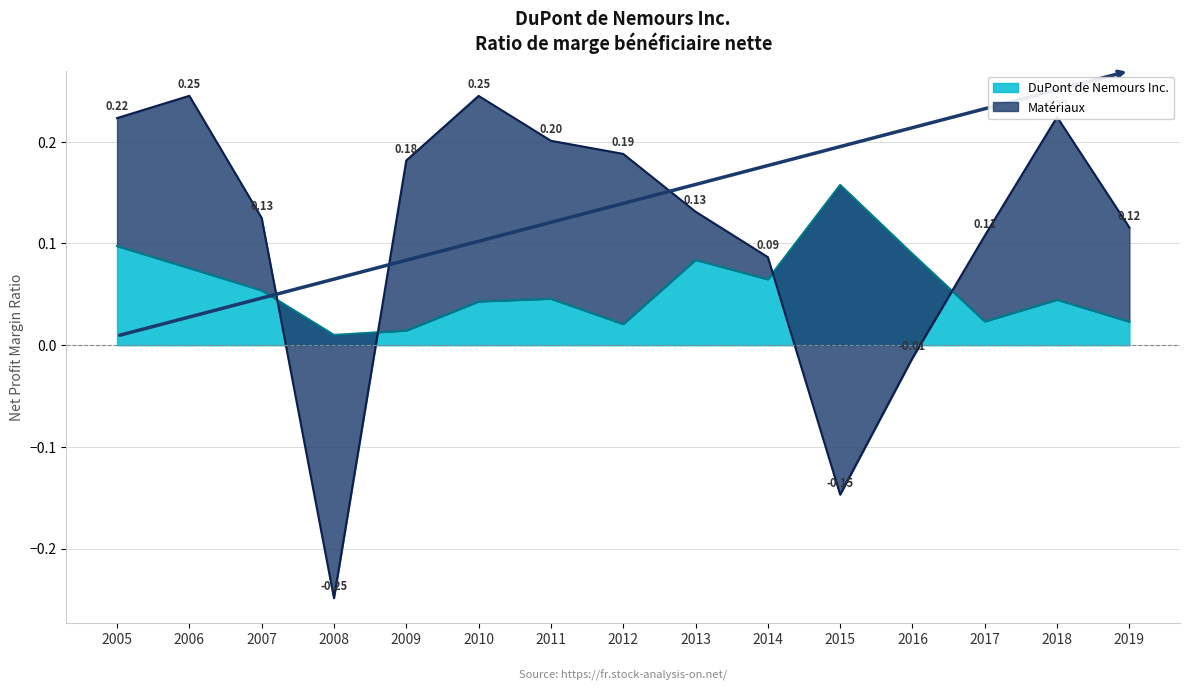

Between 2014 and 2007, which is larger?

2014